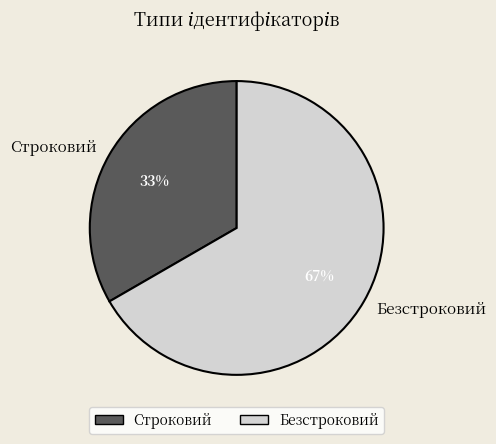

Approximately how many times larger is the value at Строковий compared to Безстроковий?

0.5